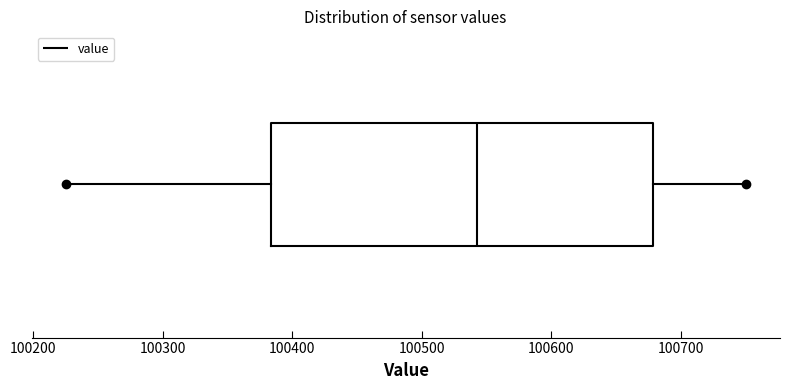

Transcribe this box plot: give where the median line is, the range the box spans, and where the two whiskers end, as read against the x-axis. The values are not printed on the chart, so give them approximately, as read against the axis.

median 100540, box 100380 to 100680, whiskers 100230 to 100750